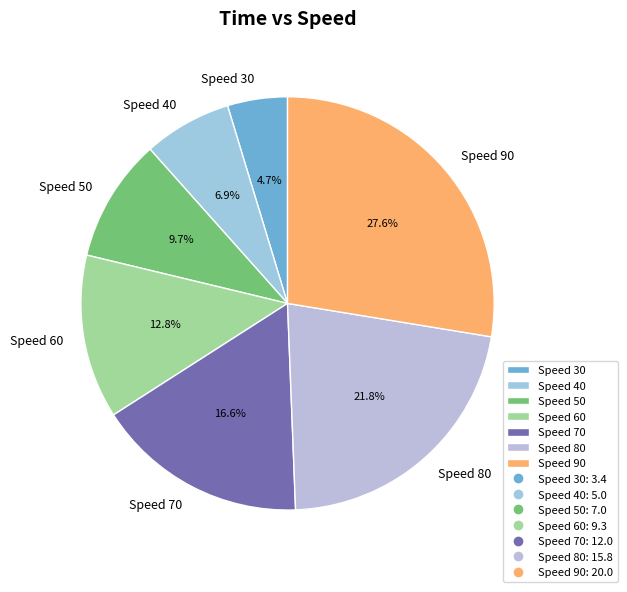

What portion of the pie excludes Speed 70?

83.4%